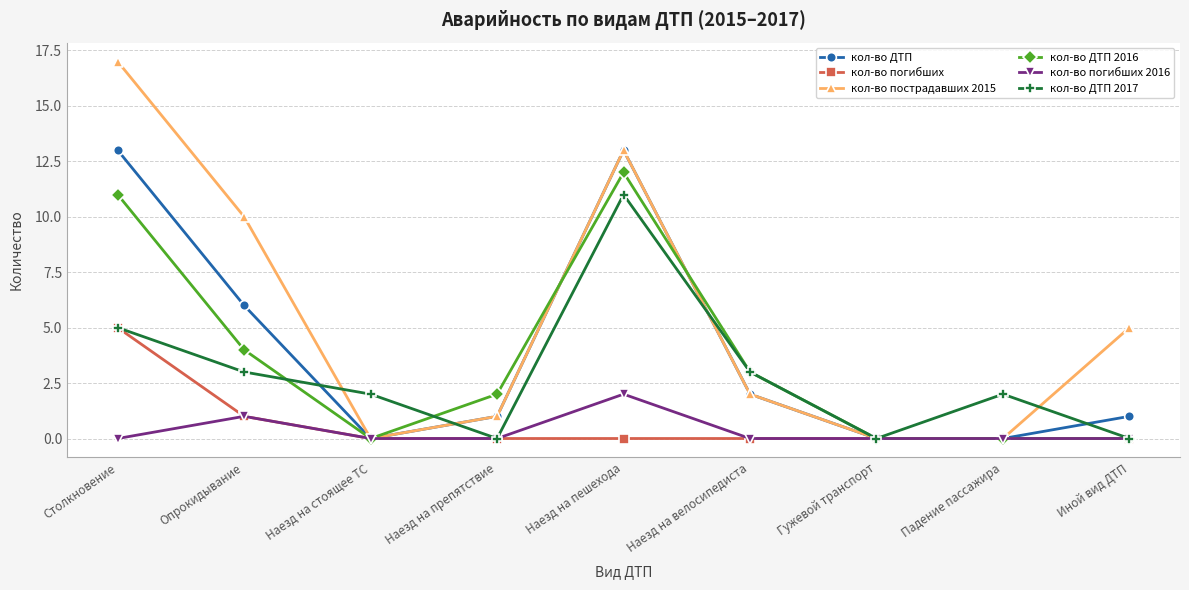

What is the average value of the кол-во погибших series?

1